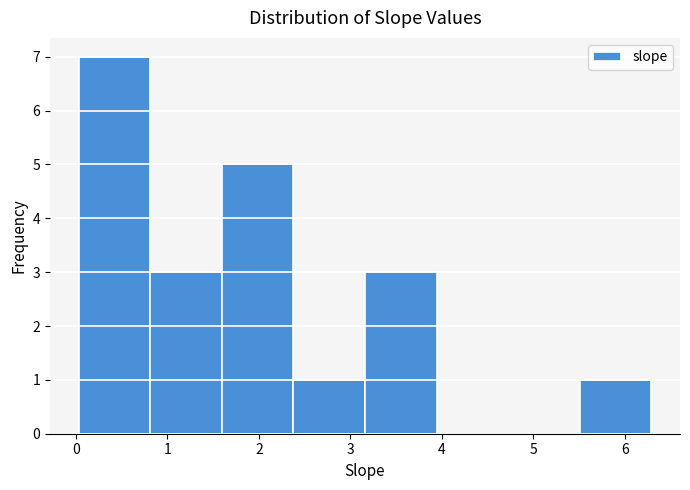

What is the height of the bar covering 1.6 to 2.4 on the x-axis? Neither the bar edges nor the heights are printed on the chart, so give them approximately, as read against the axes.

5